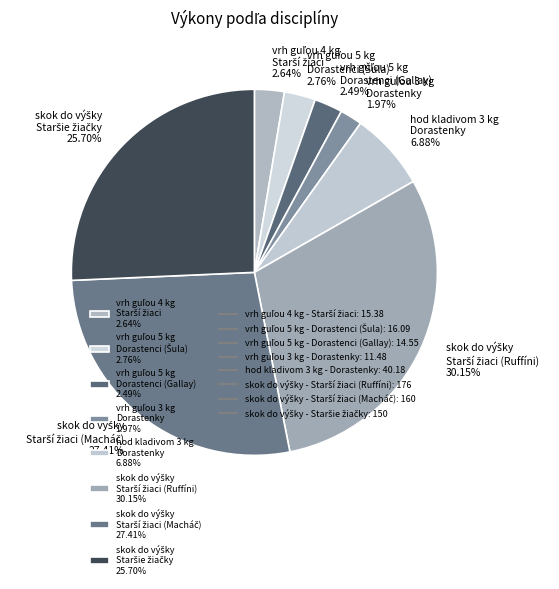

Is there a majority slice in this chart?

No